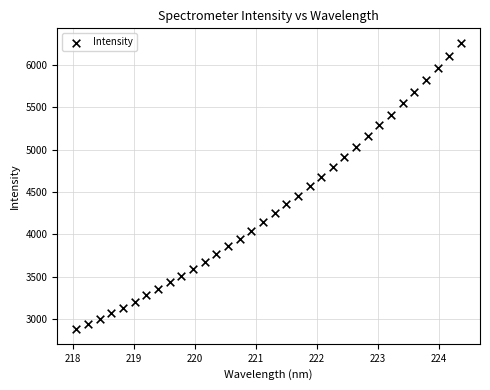

What is the range of Y values (max minus min)?

3382.4